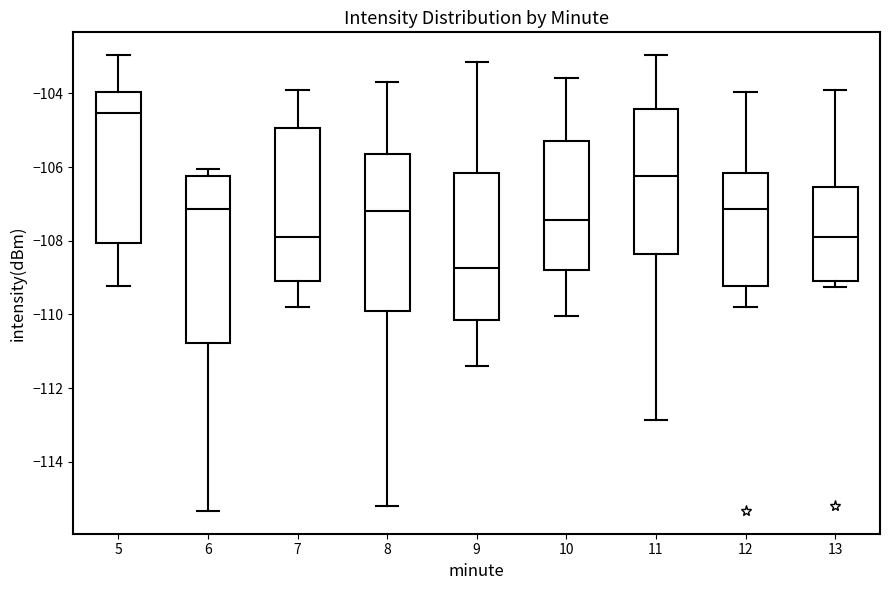

Reading left to right, read every box against the y-axis: the position of its median line, the range the box covers, and the ends of its whiskers. The values are not printed on the chart, so give them approximately, as read against the axis.

5: median -104.6, box -108.0 to -104.0, whiskers -109.2 to -103.0
6: median -107.2, box -110.8 to -106.2, whiskers -115.4 to -106.0
7: median -108.0, box -109.0 to -105.0, whiskers -109.8 to -103.8
8: median -107.2, box -110.0 to -105.6, whiskers -115.2 to -103.6
9: median -108.8, box -110.2 to -106.2, whiskers -111.4 to -103.2
10: median -107.4, box -108.8 to -105.2, whiskers -110.0 to -103.6
11: median -106.2, box -108.4 to -104.4, whiskers -112.8 to -103.0
12: median -107.2, box -109.2 to -106.2, whiskers -109.8 to -104.0
13: median -108.0, box -109.0 to -106.6, whiskers -109.2 to -103.8